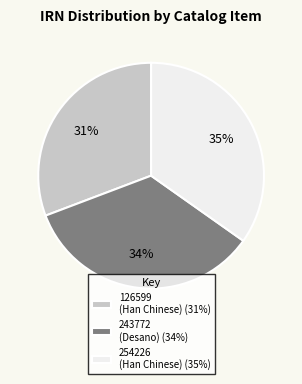

Is 126599 (Han Chinese) (31%) the majority of the pie?

No